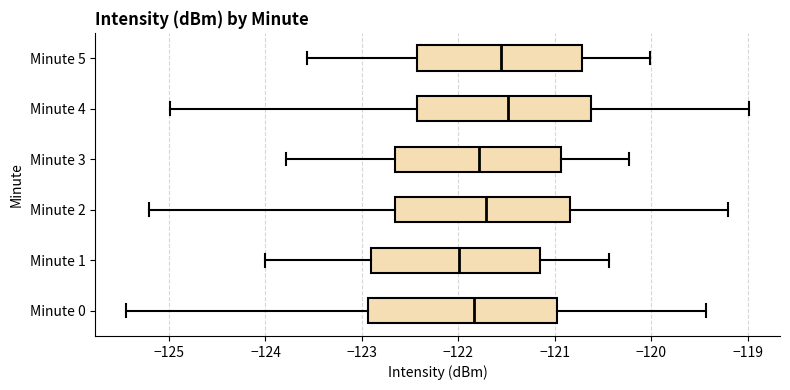

Which box has the furthest to the left median line?

Minute 1